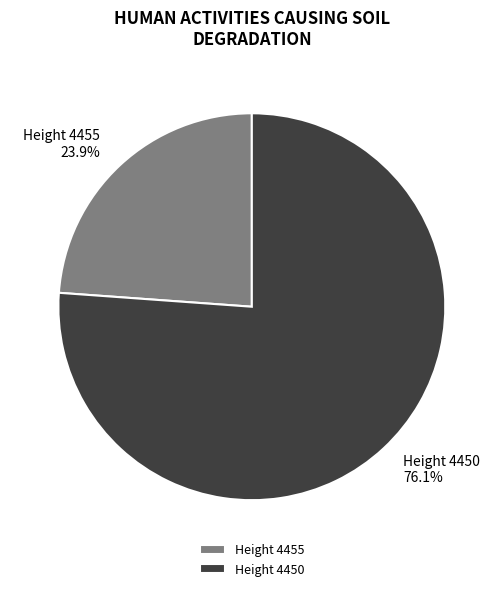

Is there any slice that represents more than half of the pie?

Yes